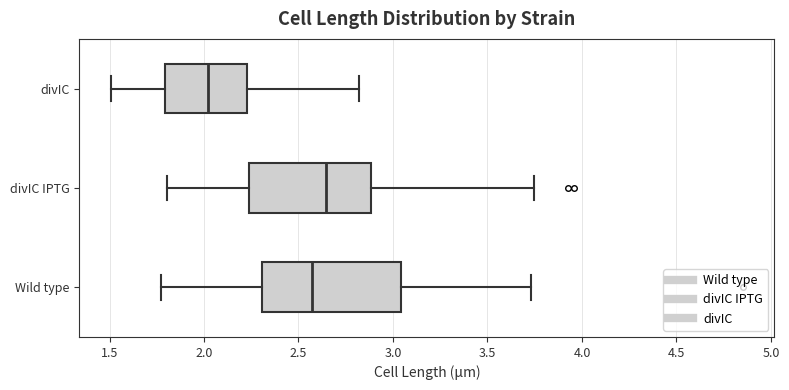

Reading bottom to top, transcribe this box plot: for each box, give where its median line is, the range the box spans, and where its two whiskers end, as read against the x-axis. The values are not printed on the chart, so give them approximately, as read against the axis.

Wild type: median 2.55, box 2.30 to 3.05, whiskers 1.75 to 3.75
divIC IPTG: median 2.65, box 2.25 to 2.90, whiskers 1.80 to 3.75
divIC: median 2.00, box 1.80 to 2.25, whiskers 1.50 to 2.80